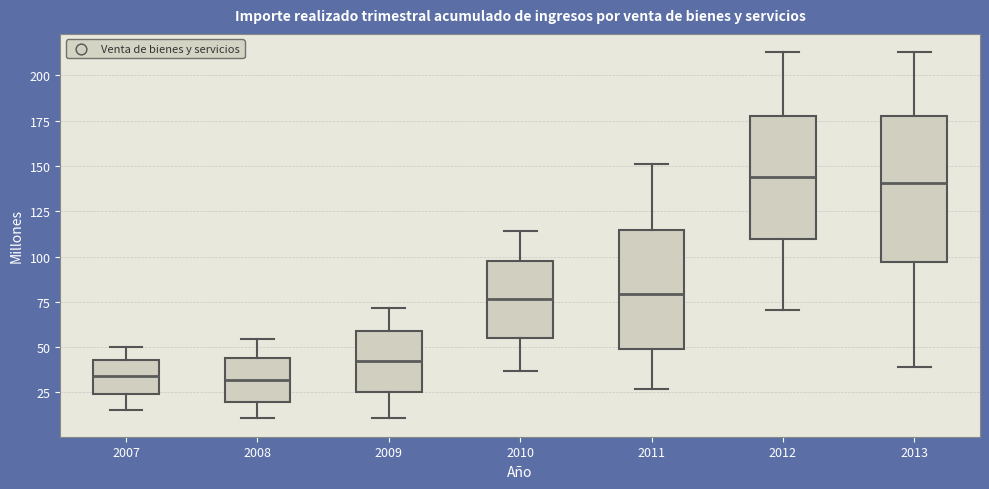

Reading left to right, transcribe this box plot: for each box, give where its median line is, the range the box spans, and where its two whiskers end, as read against the y-axis. The values are not printed on the chart, so give them approximately, as read against the axis.

2007: median 35, box 25 to 45, whiskers 15 to 50
2008: median 30, box 20 to 45, whiskers 10 to 55
2009: median 40, box 25 to 60, whiskers 10 to 70
2010: median 75, box 55 to 100, whiskers 35 to 115
2011: median 80, box 50 to 115, whiskers 25 to 150
2012: median 145, box 110 to 175, whiskers 70 to 215
2013: median 140, box 95 to 175, whiskers 40 to 215